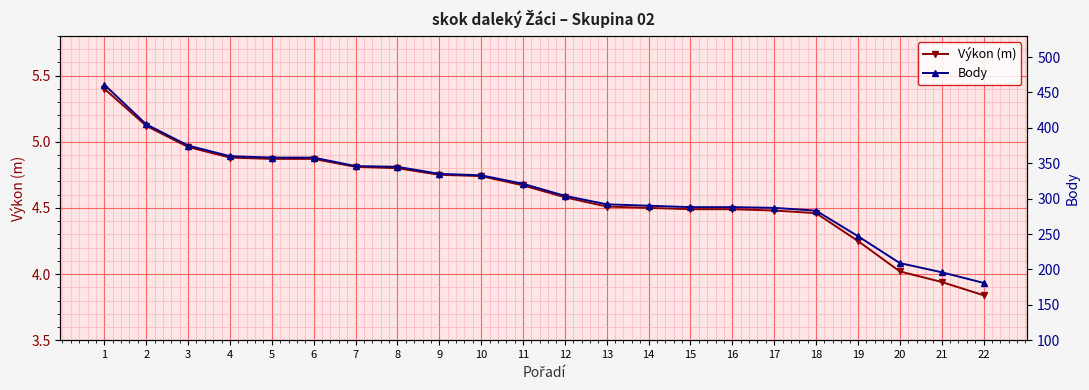

Which series has the largest total across all categories?

Body